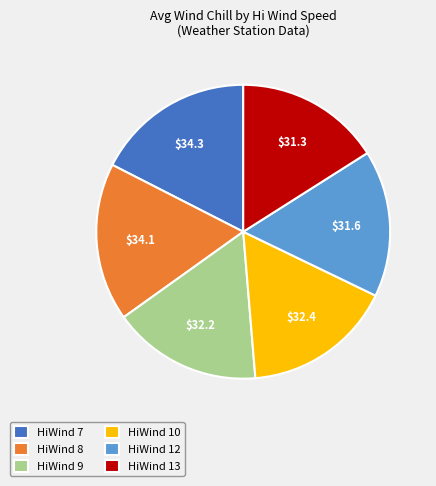

Is HiWind 12 the majority of the pie?

No